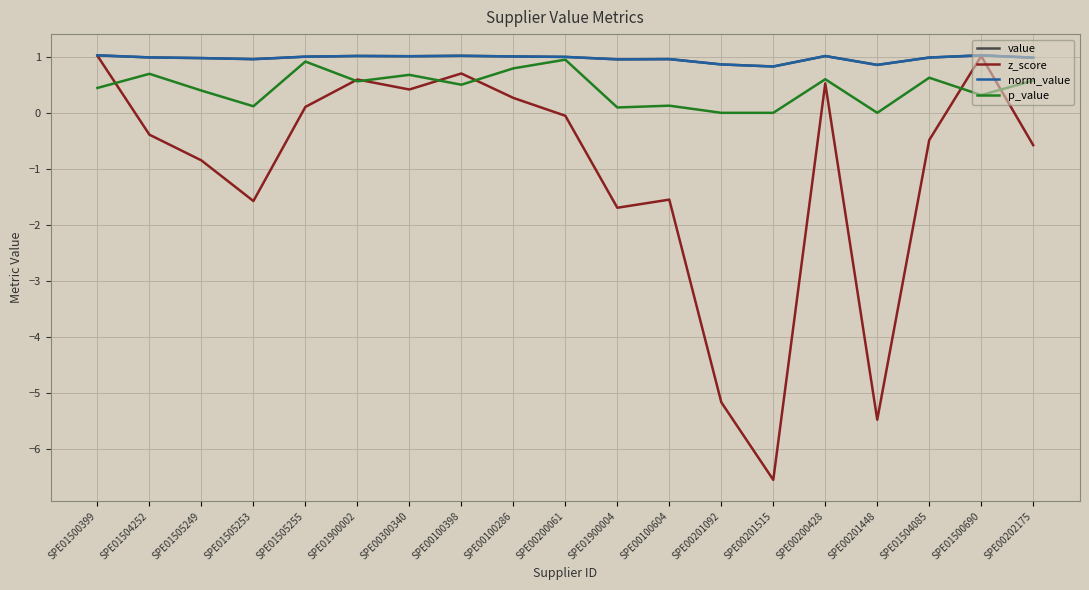

True or false: norm_value and value intersect in this chart.

False